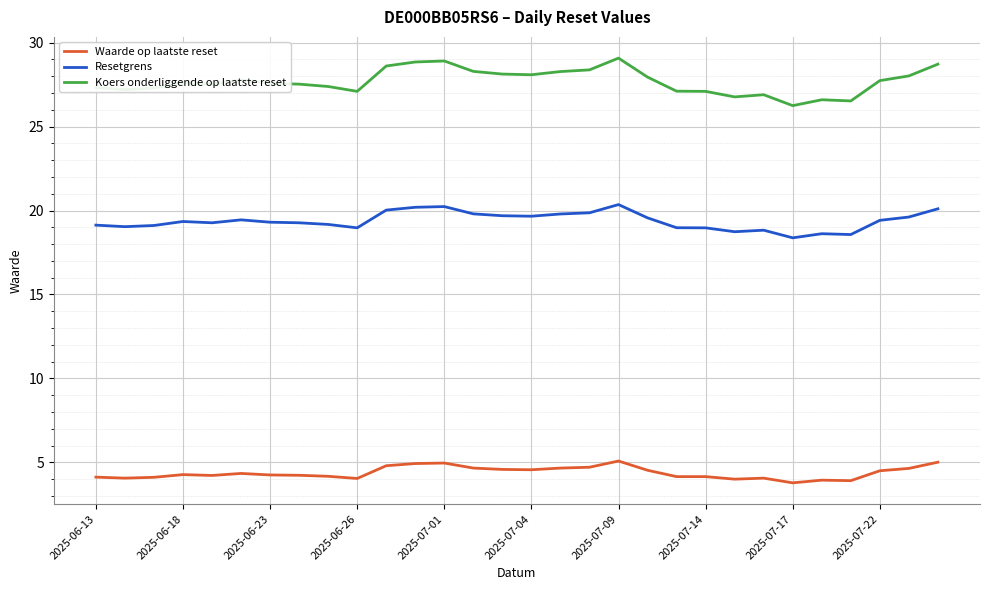

Which series has the largest range (max minus min)?

Koers onderliggende op laatste reset